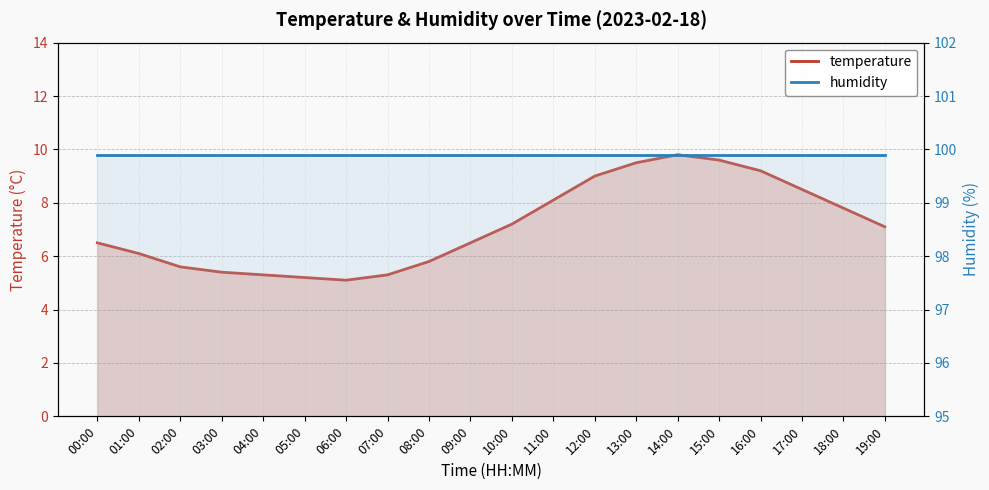

Count the number of categories in the chart.

20